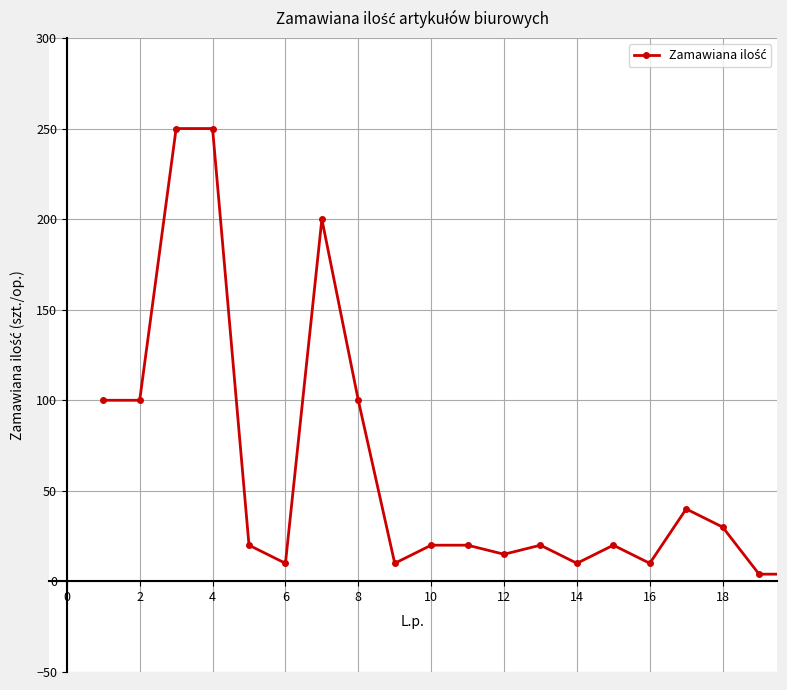

What is the greatest value displayed?

250